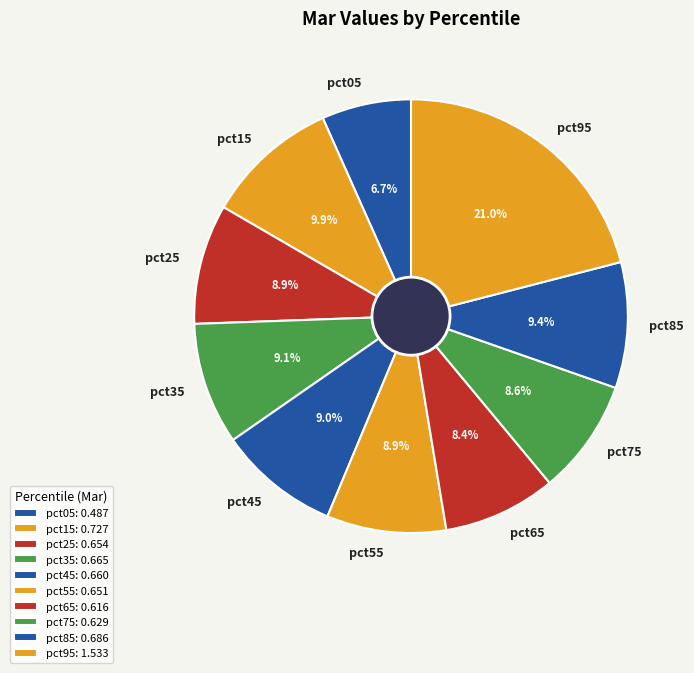

Combined, do pct65 and pct55 account for over 50%?

No